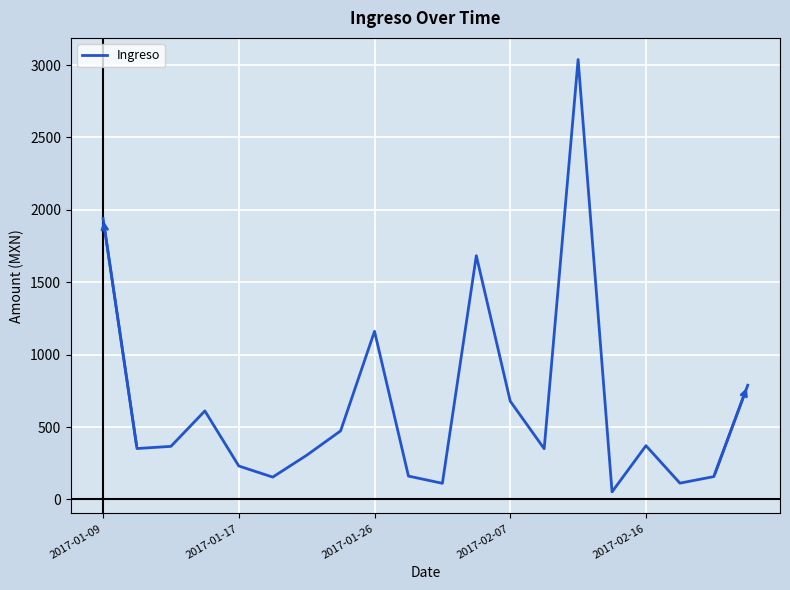

What is the maximum value shown in the chart?

3038.0